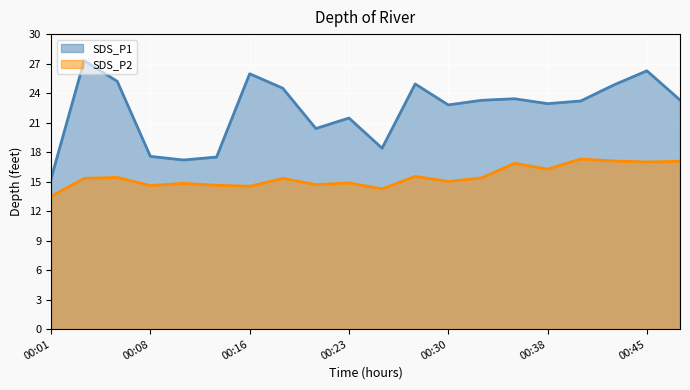

The SDS_P2 series shows 14.7 at 00:20. True or false?

True